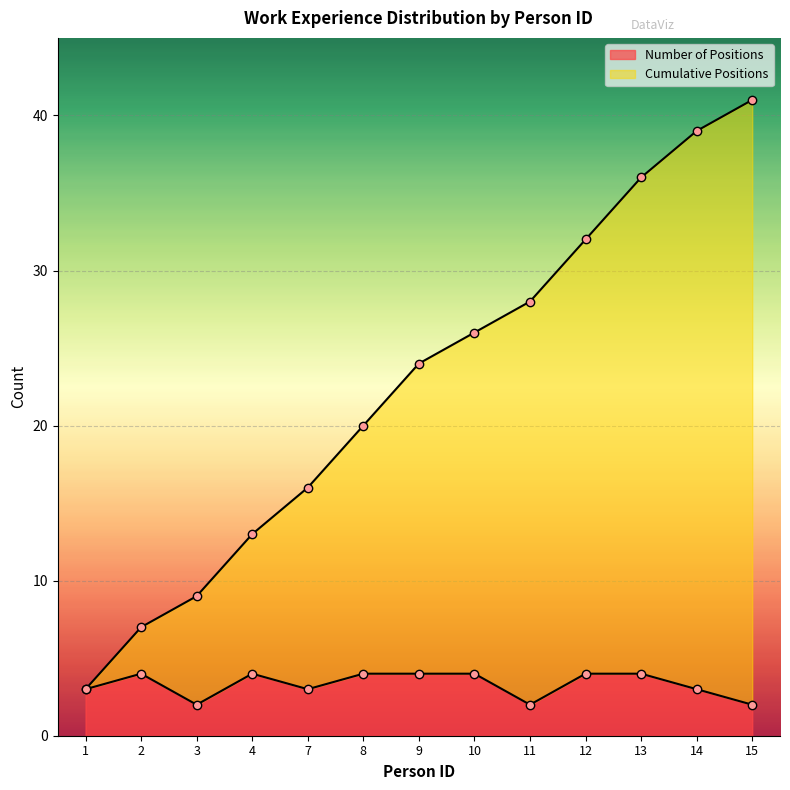

Where is Cumulative Positions nearest to the value 22?

8